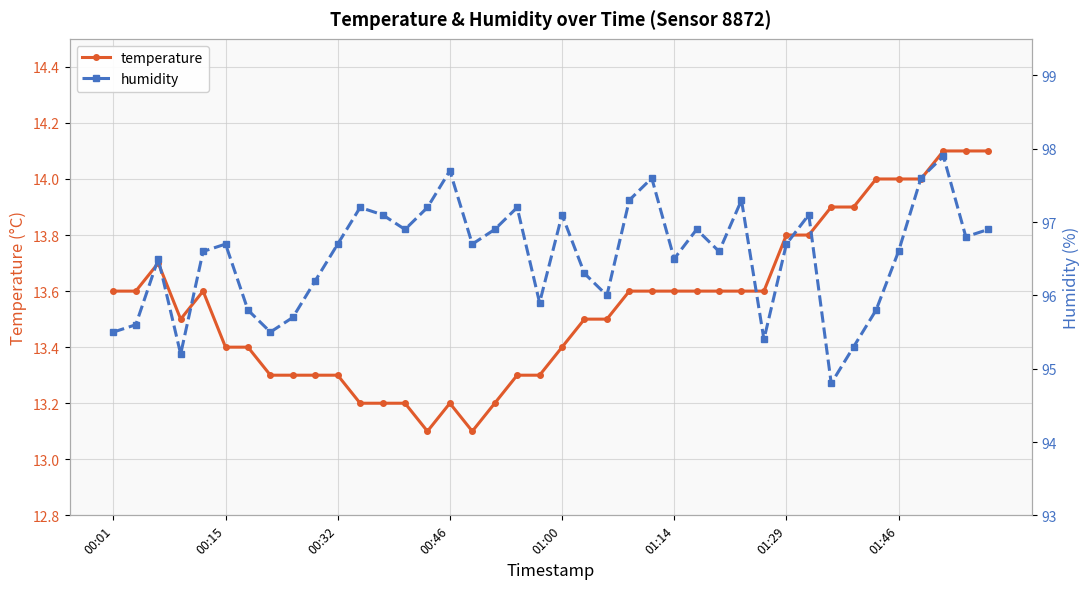

The value of temperature at 01:00 is 18.4. True or false?

False